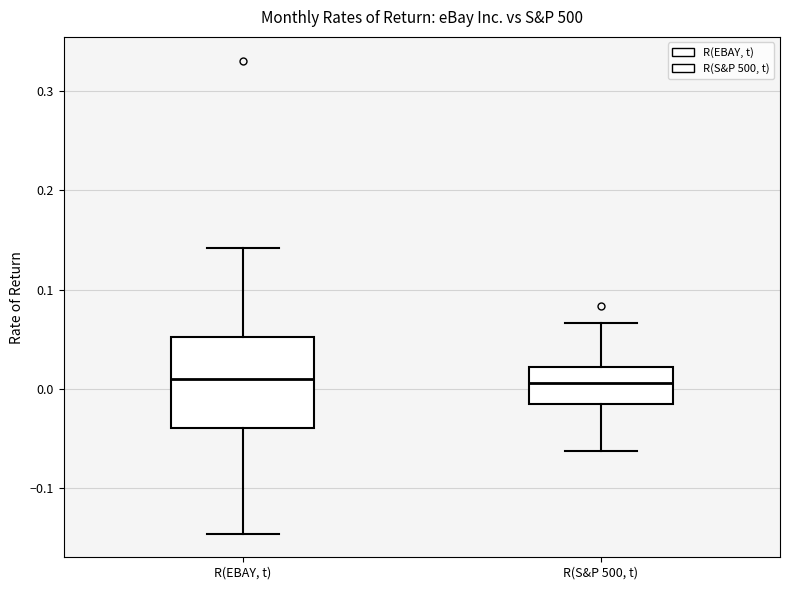

Reading left to right, read every box against the y-axis: the position of its median line, the range the box covers, and the ends of its whiskers. The values are not printed on the chart, so give them approximately, as read against the axis.

R(EBAY, t): median 0.01, box -0.04 to 0.05, whiskers -0.15 to 0.14
R(S&P 500, t): median 0.01, box -0.02 to 0.02, whiskers -0.06 to 0.07